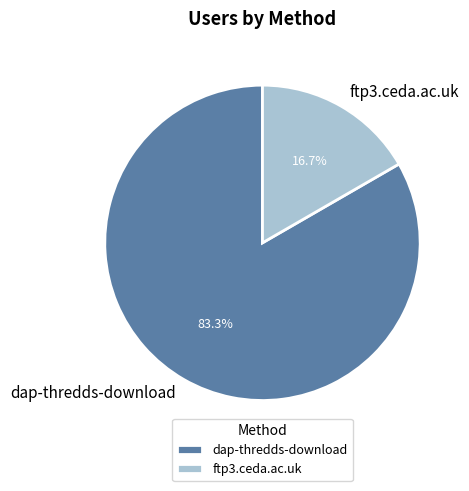

Is there any slice that represents more than half of the pie?

Yes